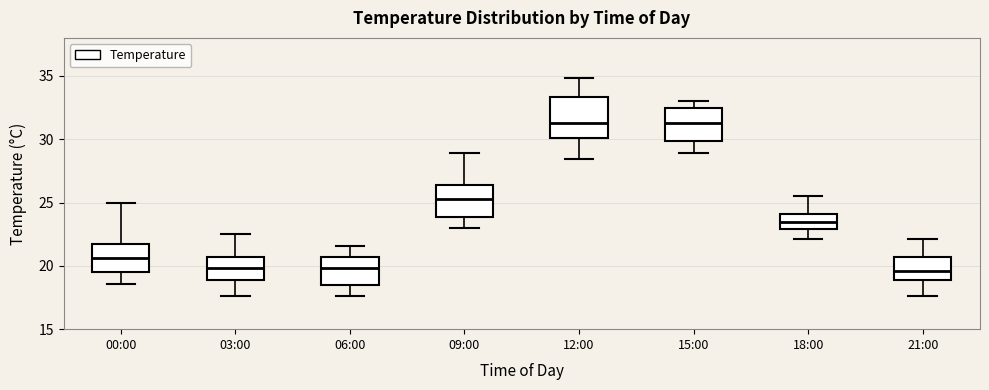

Which box is the tallest, from its lower edge to its upper edge?

12:00